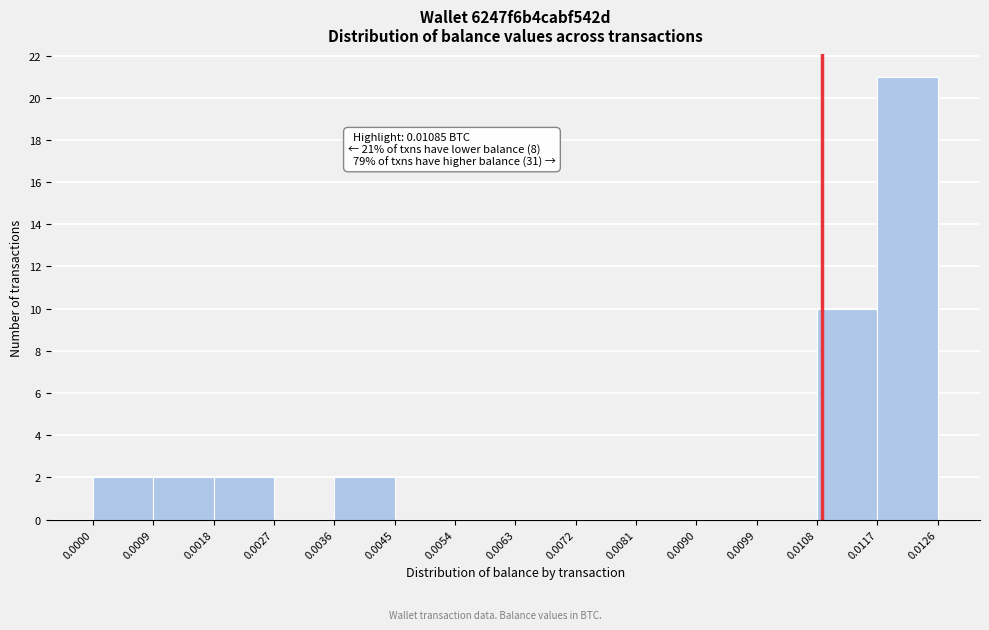

Which range on the x-axis has the tallest bar?

0.0117 to 0.0126